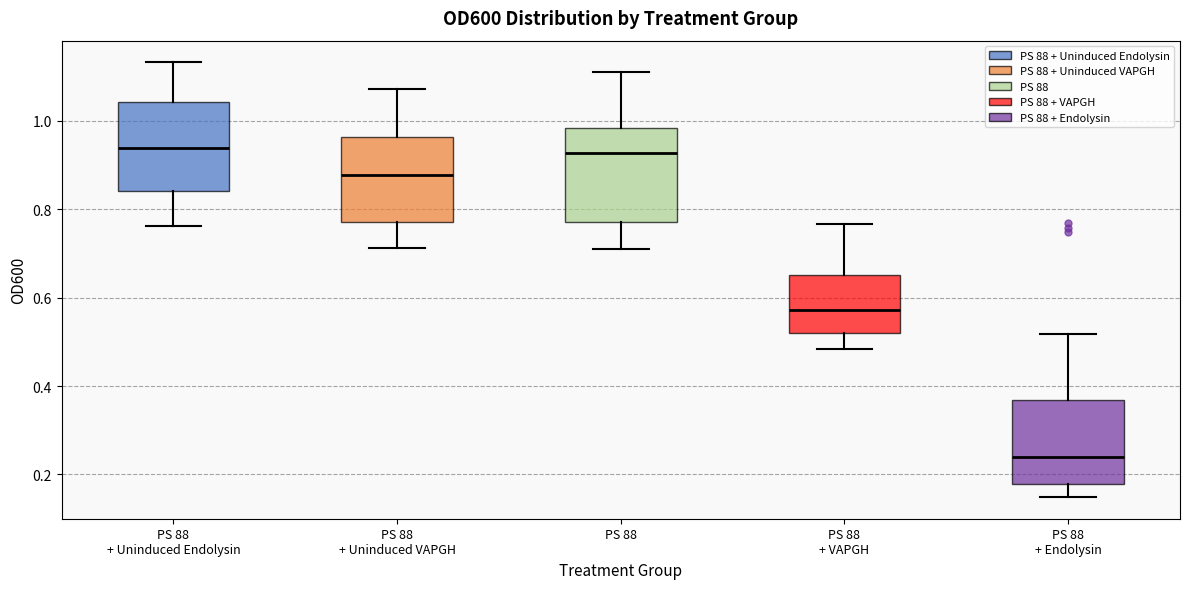

Which box has the lowest median line?

PS 88 + Endolysin